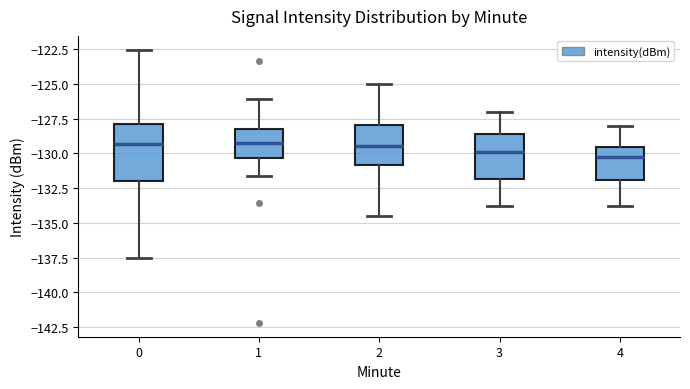

Reading left to right, read every box against the y-axis: the position of its median line, the range the box covers, and the ends of its whiskers. The values are not printed on the chart, so give them approximately, as read against the axis.

0: median -129.5, box -132.0 to -128.0, whiskers -137.5 to -122.5
1: median -129.5, box -130.5 to -128.5, whiskers -131.5 to -126.0
2: median -129.5, box -131.0 to -128.0, whiskers -134.5 to -125.0
3: median -130.0, box -132.0 to -128.5, whiskers -134.0 to -127.0
4: median -130.5, box -132.0 to -129.5, whiskers -134.0 to -128.0